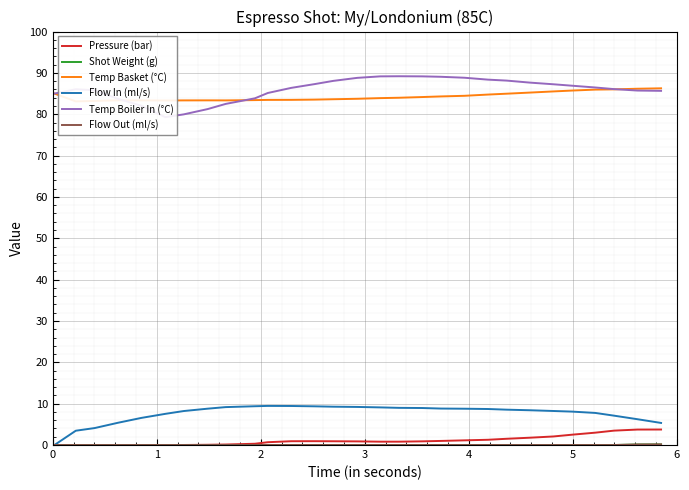

The value of Flow In (ml/s) at 9 is 13.4. True or false?

False